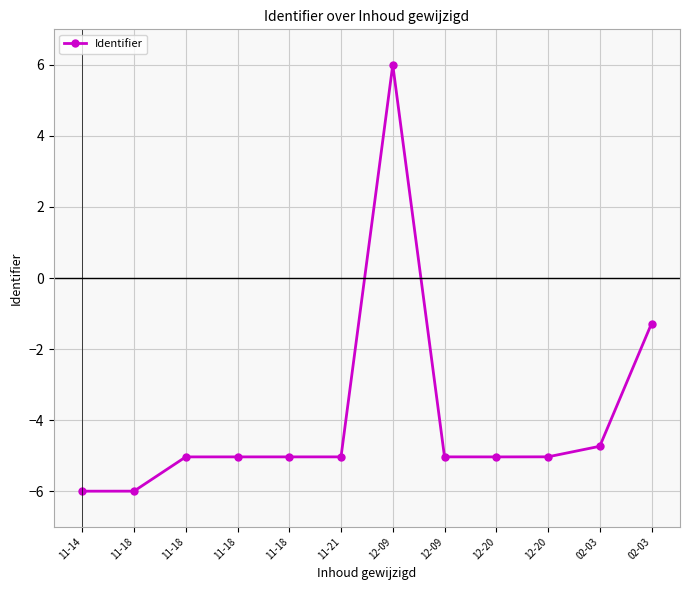

How many lines are shown in the chart?

1